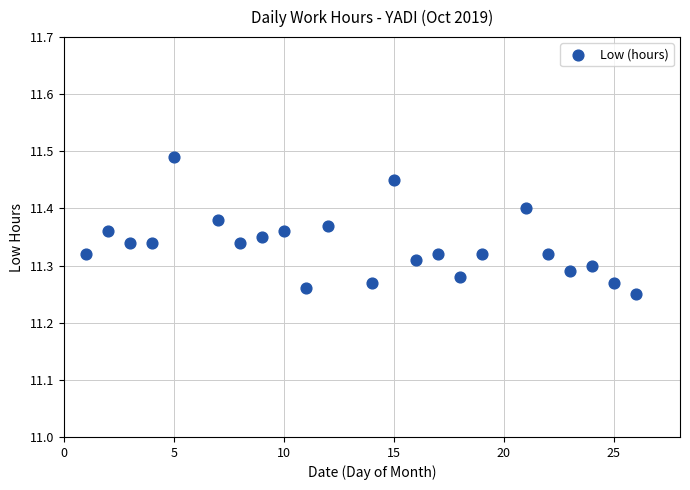

What is the range of X values (max minus min)?

25.0